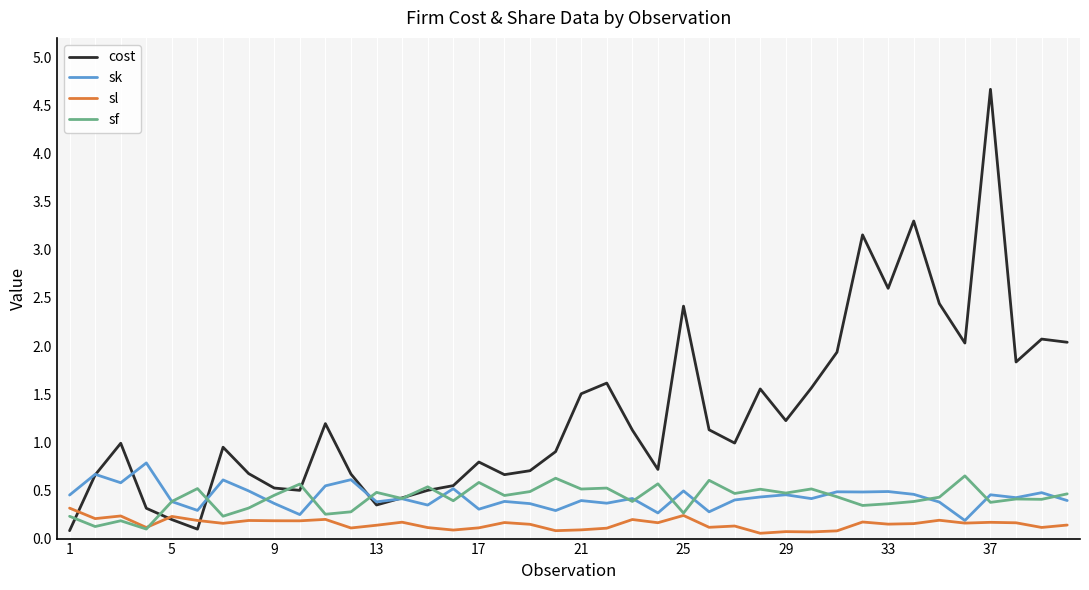

Which series has the widest spread of values?

cost